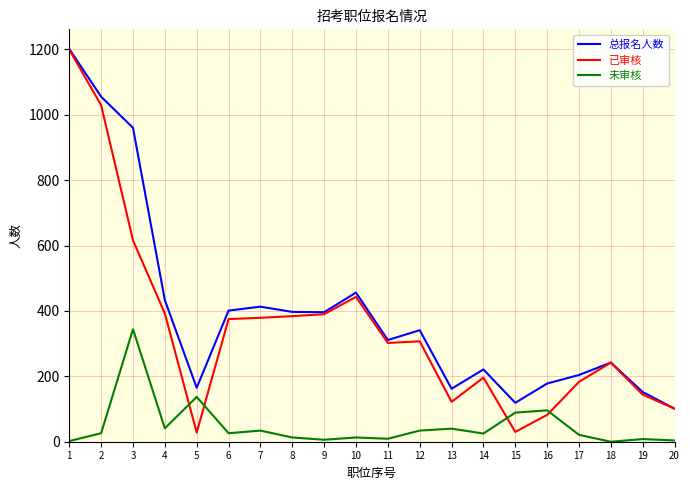

Which series changed the most between 1 and 20?

总报名人数